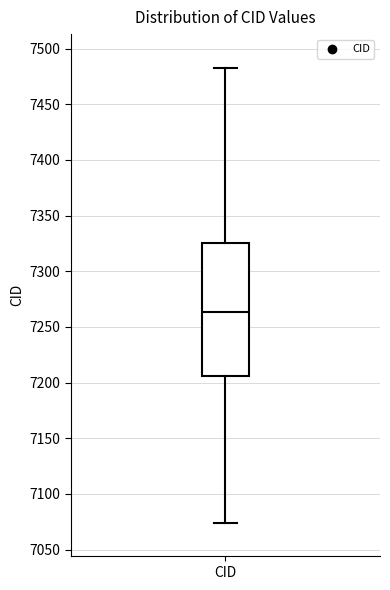

Read this box plot against the y-axis: the position of the median line, the range covered by the box, and the ends of both whiskers. The values are not printed on the chart, so give them approximately, as read against the axis.

median 7265, box 7205 to 7325, whiskers 7075 to 7485